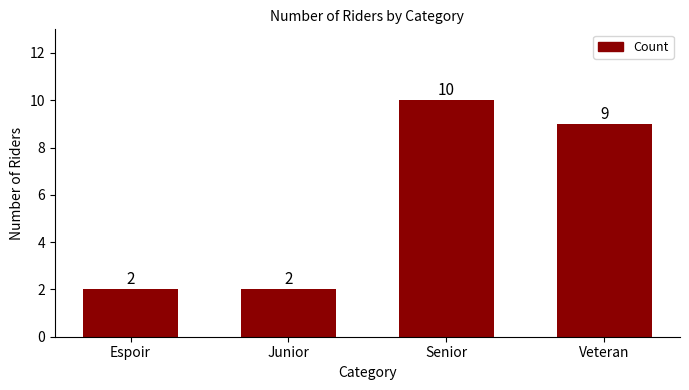

Reading left to right, what are all the values shown in this chart?

Espoir=2	Junior=2	Senior=10	Veteran=9